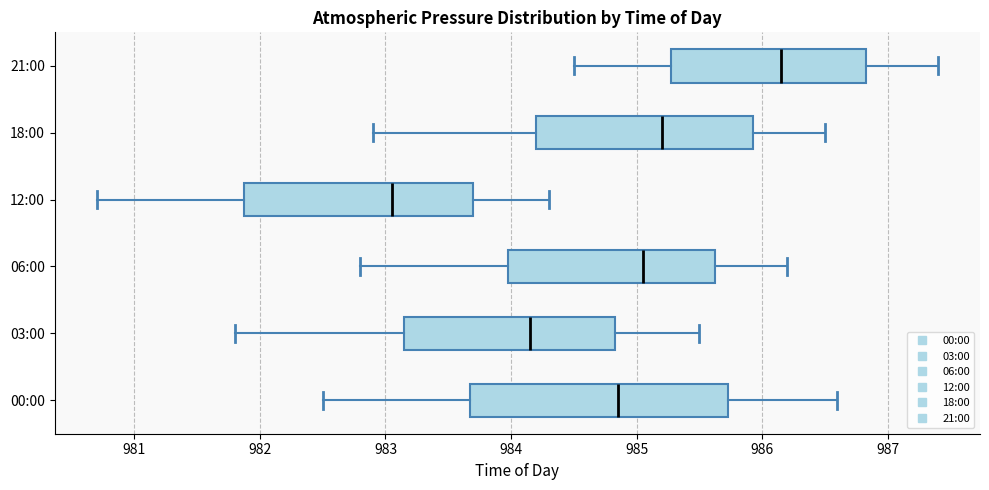

Reading bottom to top, read every box against the x-axis: the position of its median line, the range the box covers, and the ends of its whiskers. The values are not printed on the chart, so give them approximately, as read against the axis.

00:00: median 984.9, box 983.7 to 985.7, whiskers 982.5 to 986.6
03:00: median 984.2, box 983.2 to 984.8, whiskers 981.8 to 985.5
06:00: median 985.1, box 984.0 to 985.6, whiskers 982.8 to 986.2
12:00: median 983.1, box 981.9 to 983.7, whiskers 980.7 to 984.3
18:00: median 985.2, box 984.2 to 985.9, whiskers 982.9 to 986.5
21:00: median 986.2, box 985.3 to 986.8, whiskers 984.5 to 987.4